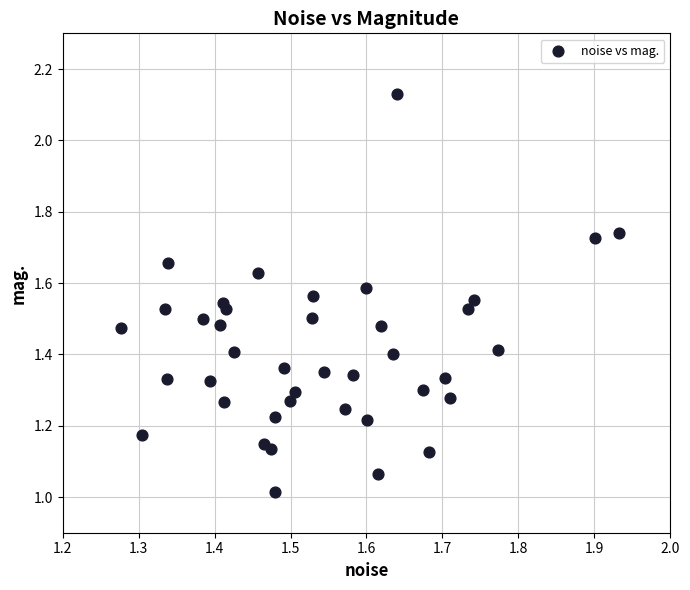

What is the range of X values (max minus min)?

0.7